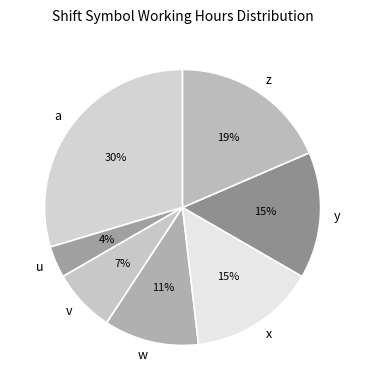

Does y represent more than half of the total?

No